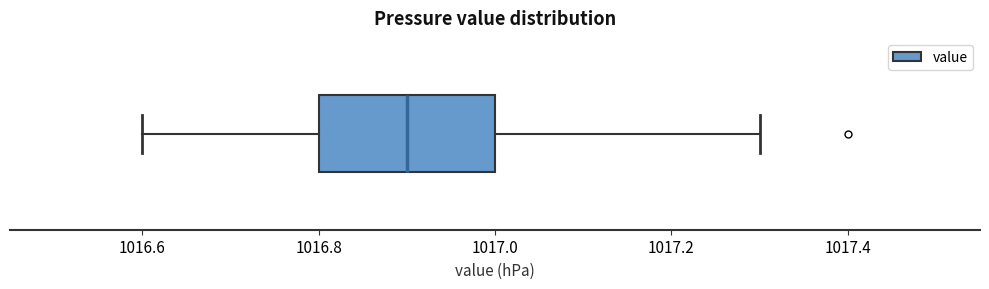

Read this box plot against the x-axis: the position of the median line, the range covered by the box, and the ends of both whiskers. The values are not printed on the chart, so give them approximately, as read against the axis.

median 1016.9, box 1016.8 to 1017.0, whiskers 1016.6 to 1017.3